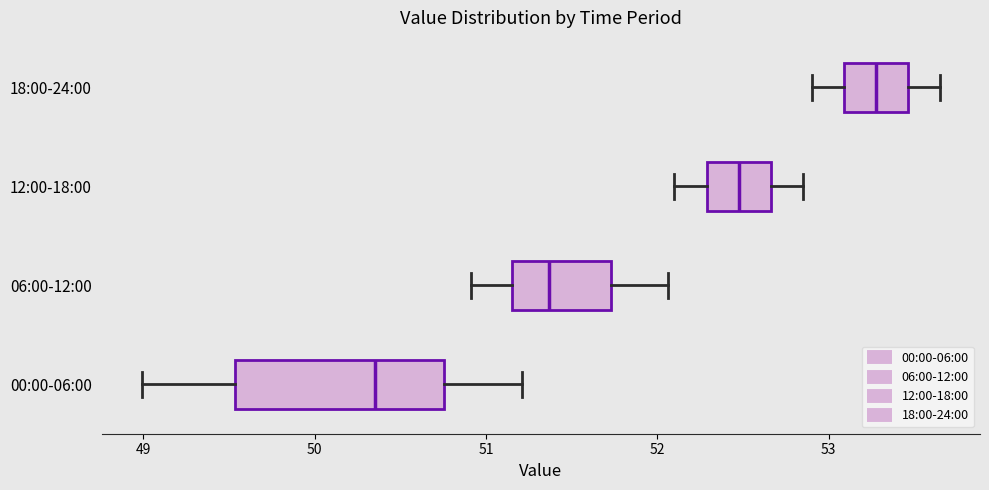

Comparing the boxes themselves (not the whiskers), which one is the widest?

00:00-06:00